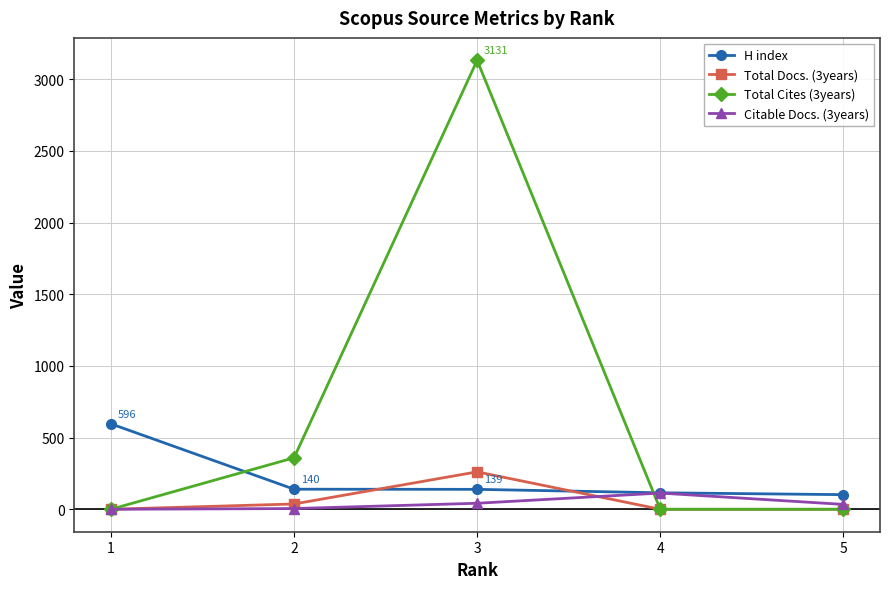

What is the difference between the Total Cites (3years) values at 3 and 4?

3131